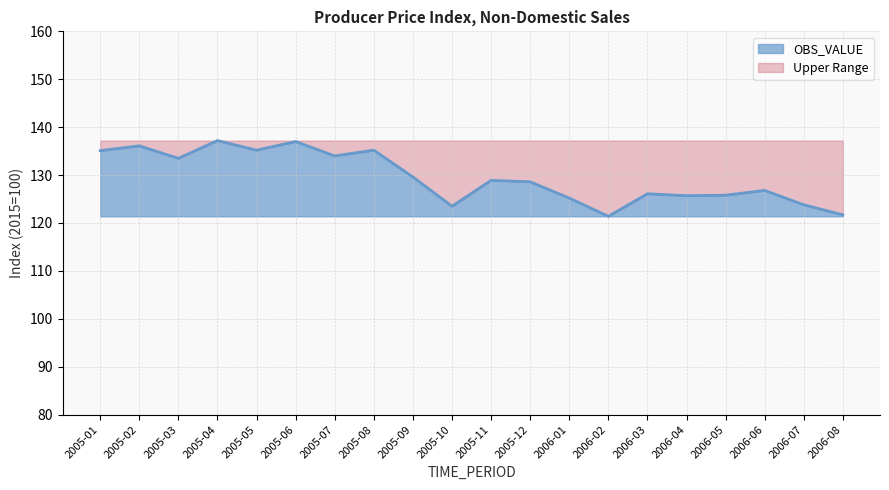

How many data points are above 128?

11